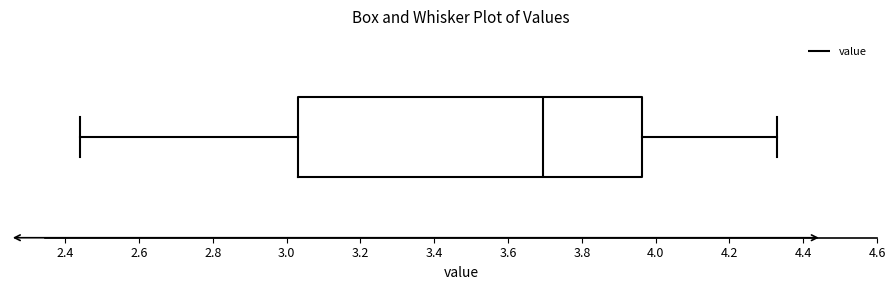

Transcribe this box plot: give where the median line is, the range the box spans, and where the two whiskers end, as read against the x-axis. The values are not printed on the chart, so give them approximately, as read against the axis.

median 3.70, box 3.04 to 3.96, whiskers 2.44 to 4.34